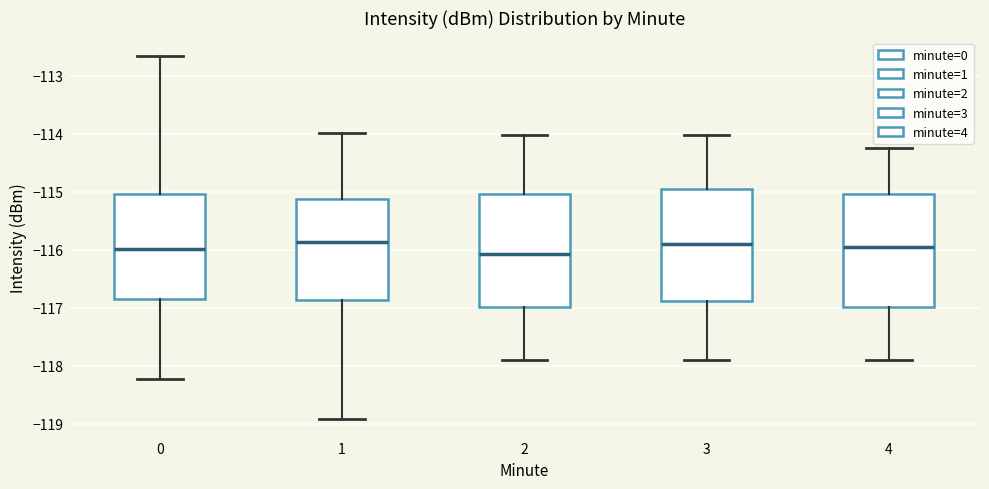

Where is the lower edge of the box at x = 1 on the y-axis? The values are not printed on the chart, so give them approximately, as read against the axis.

-116.9